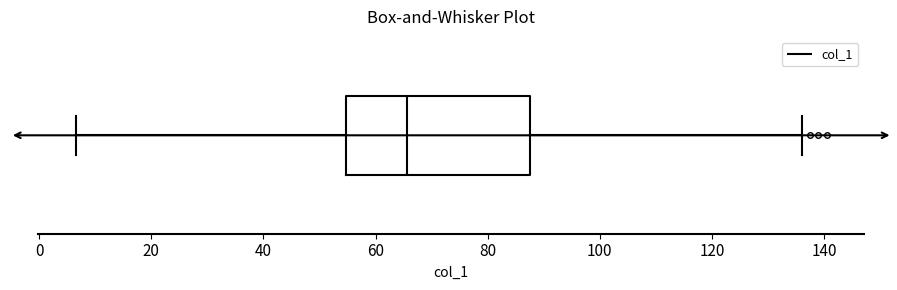

Transcribe this box plot: give where the median line is, the range the box spans, and where the two whiskers end, as read against the x-axis. The values are not printed on the chart, so give them approximately, as read against the axis.

median 66, box 54 to 88, whiskers 6 to 136